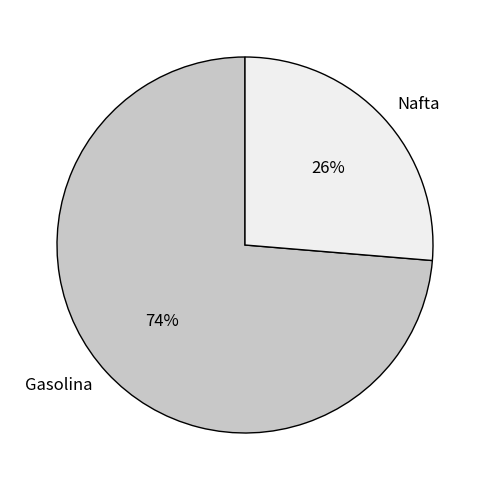

To the nearest percent, what portion does Gasolina represent?

74%